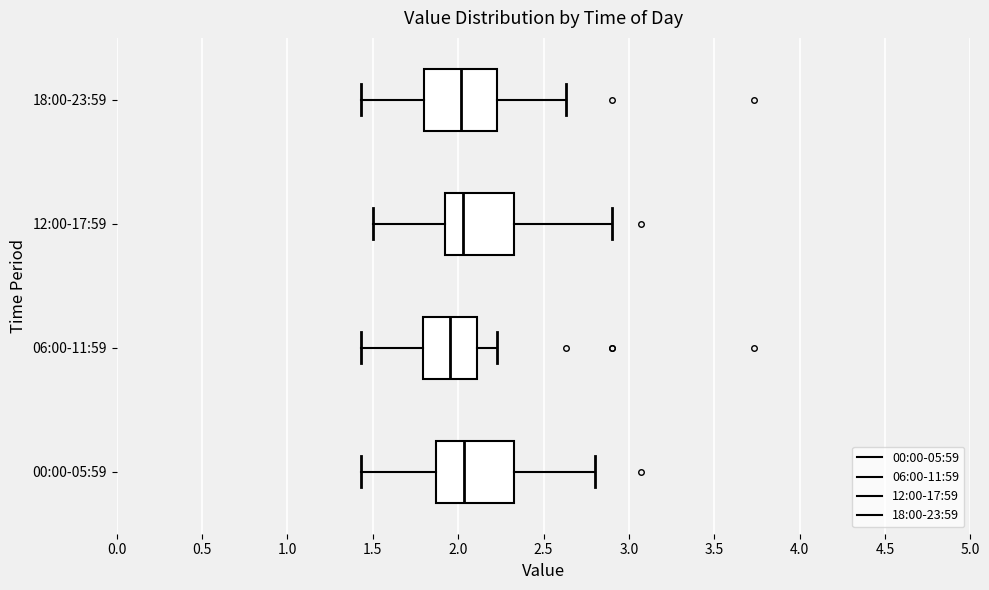

Where does the right whisker of the box for 12:00-17:59 end on the x-axis? The values are not printed on the chart, so give them approximately, as read against the axis.

2.90